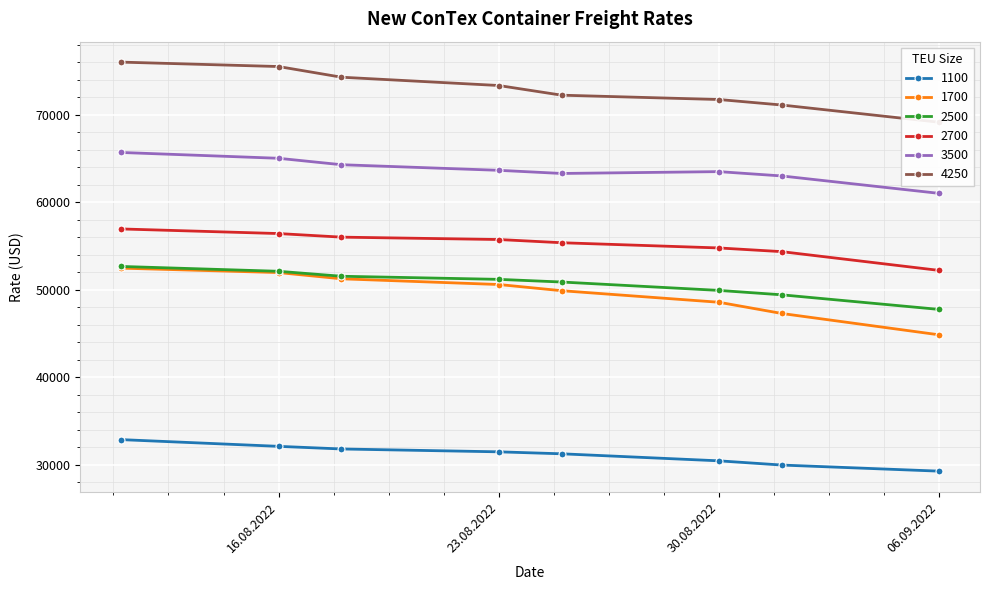

True or false: 4250 and 3500 intersect in this chart.

False